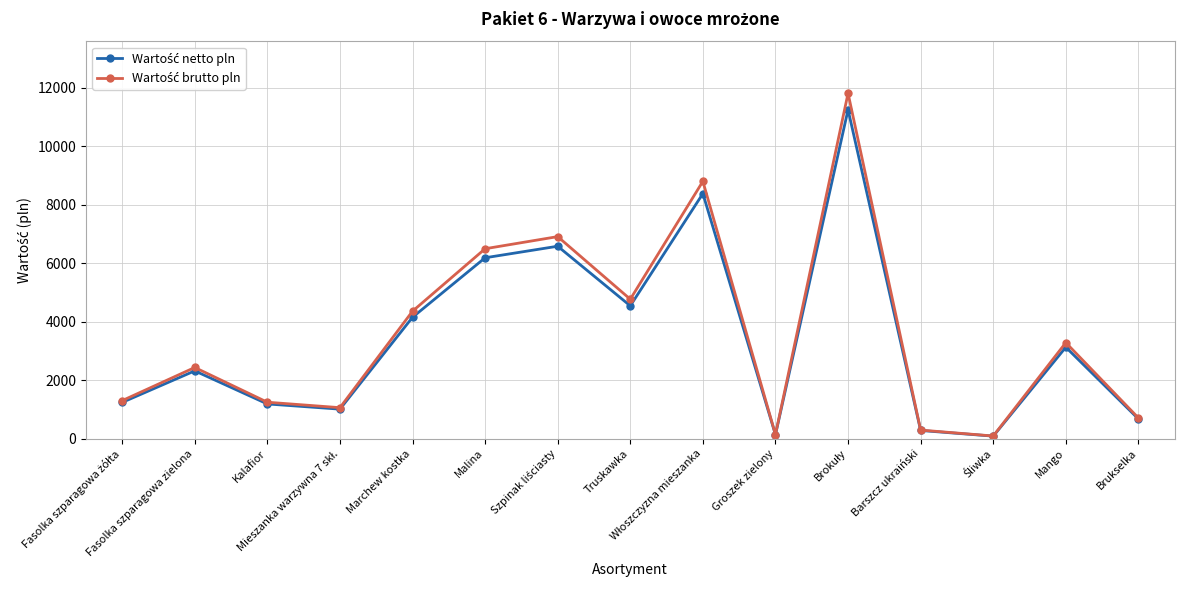

What is the greatest value displayed?

11812.5